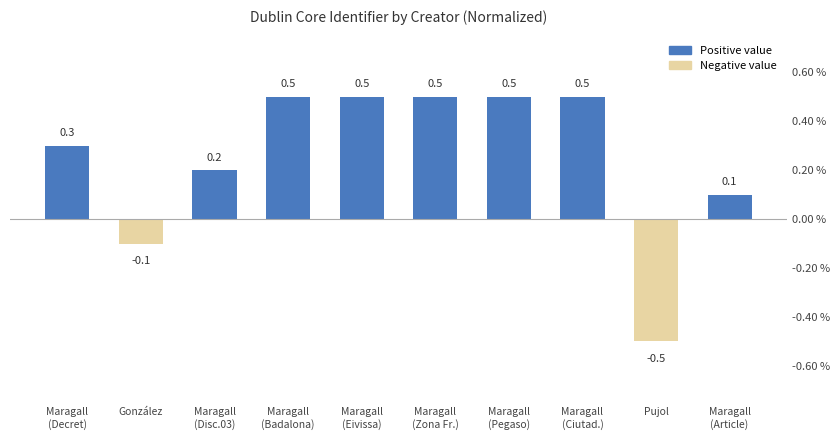

The chart shows a value of 0.2 at Maragall
(Zona Fr.). True or false?

False